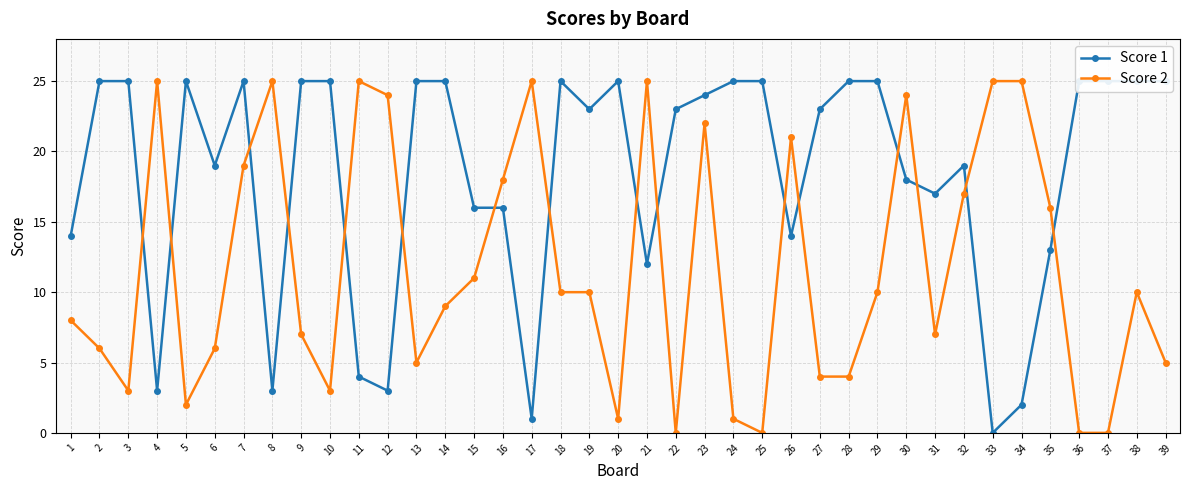

How many times do Score 1 and Score 2 cross each other?

16